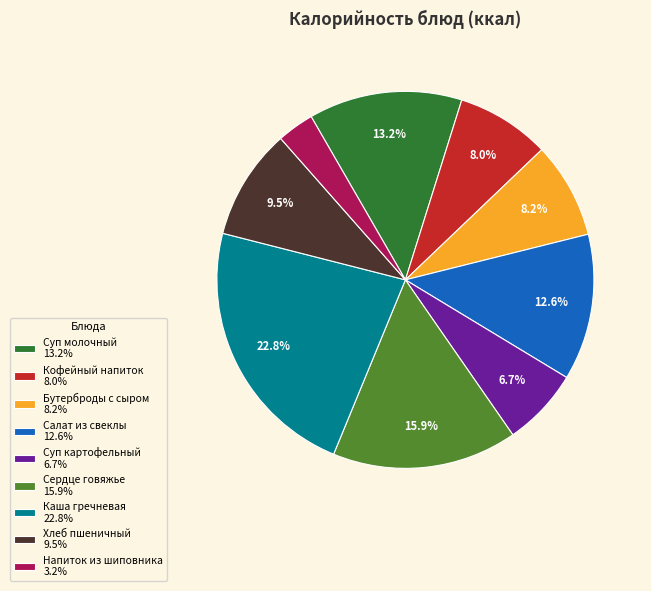

Is the sum of Суп молочный 13.2% and Салат из свеклы 12.6% greater than half?

No